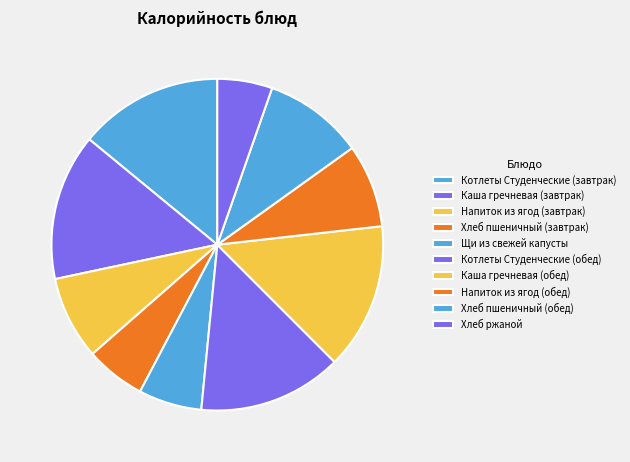

How much of the chart is everything except Котлеты Студенческие (обед)?

86.0%